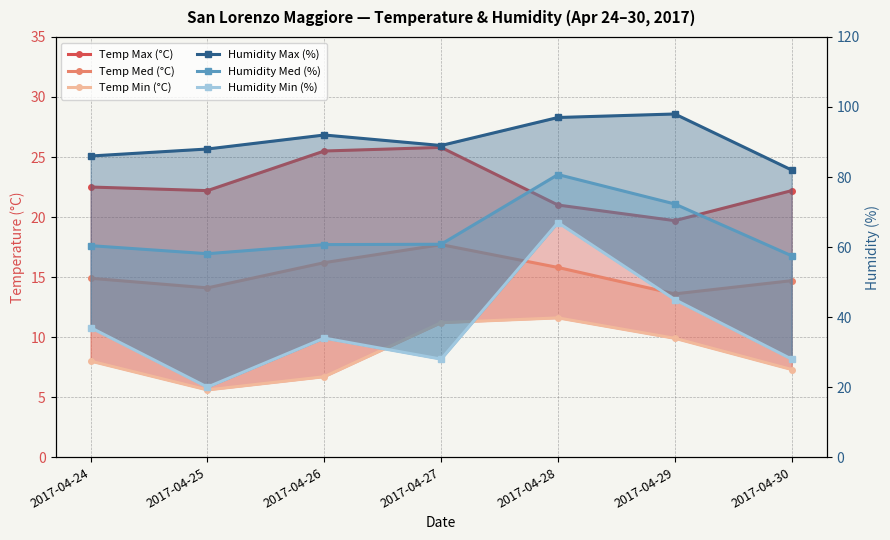

Reading right to left, what are all the values shown in this chart?

Temp Max (°C): 22.2	19.7	21.0	25.8	25.5	22.2	22.5
Temp Med (°C): 14.7	13.6	15.8	17.7	16.2	14.1	14.9
Temp Min (°C): 7.3	9.9	11.6	11.2	6.7	5.6	8.0
Humidity Max (%): 82.0	98.0	97.0	89.0	92.0	88.0	86.0
Humidity Med (%): 57.5	72.3	80.7	60.8	60.7	58.1	60.4
Humidity Min (%): 28.0	45.0	67.0	28.0	34.0	20.0	37.0